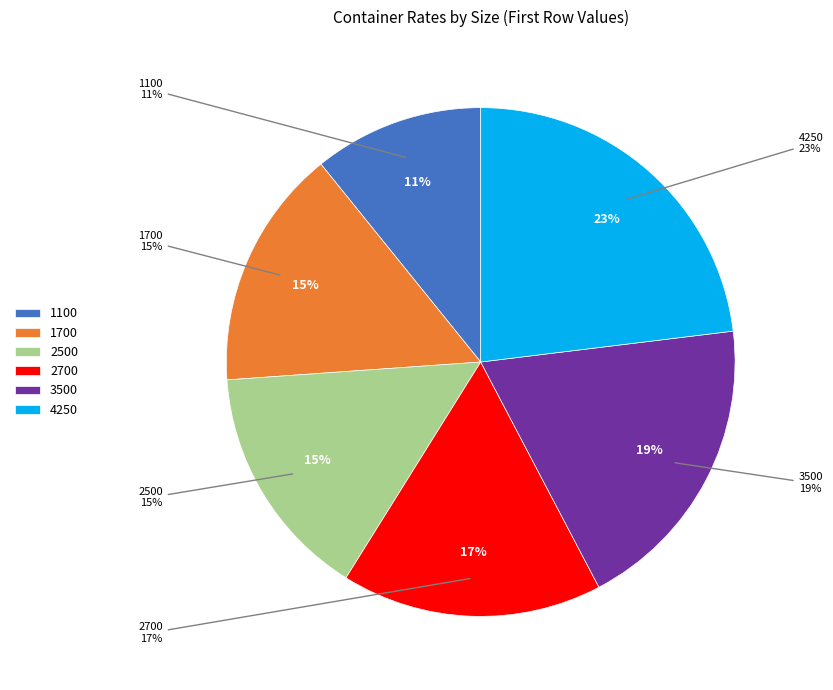

Combined, do 1100 and 3500 account for over 50%?

No